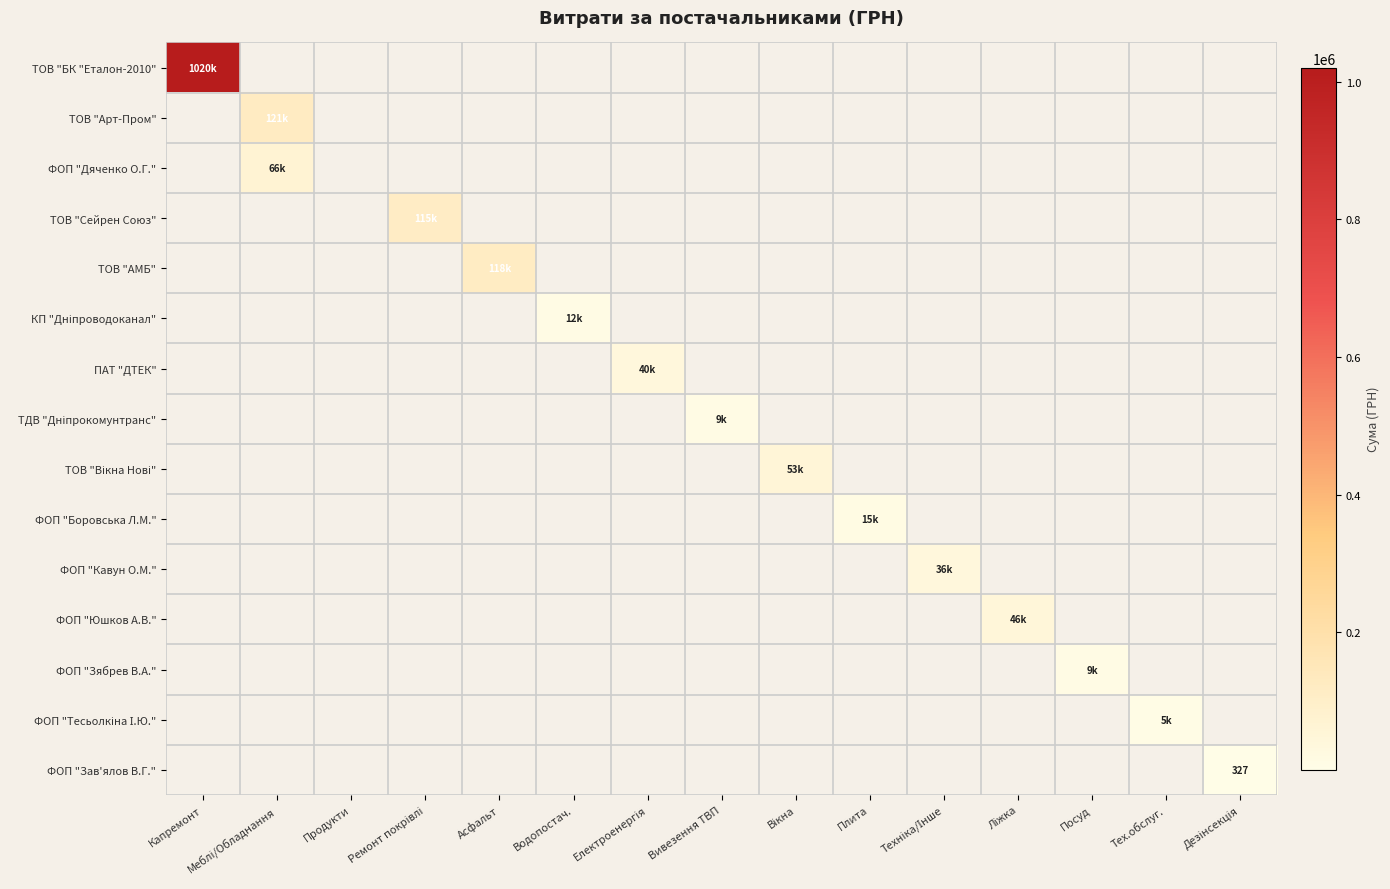

How many series are shown in this chart?

15